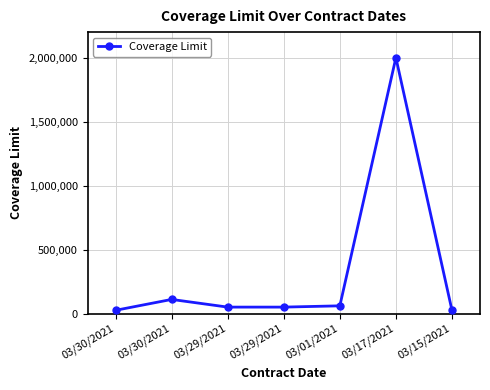

How many distinct data groups are displayed?

1